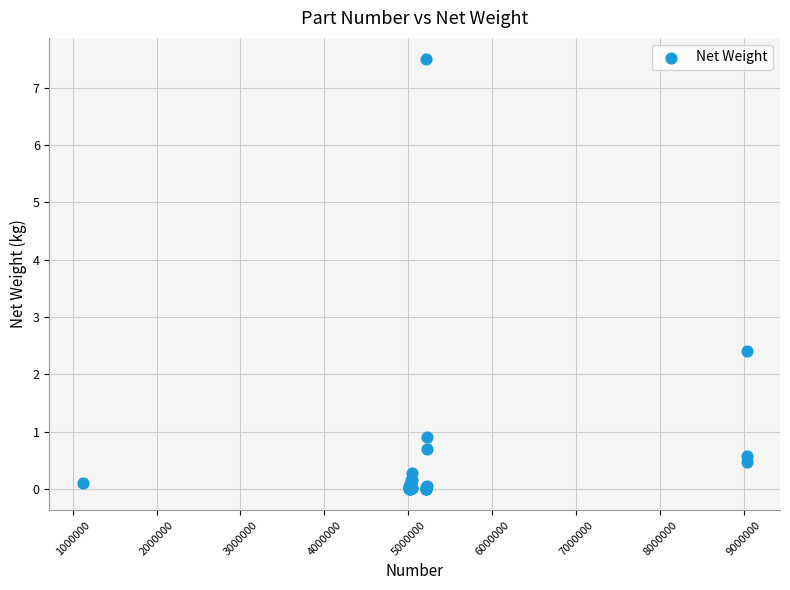

What Y value in the scatter plot is closest to 3?

2.4